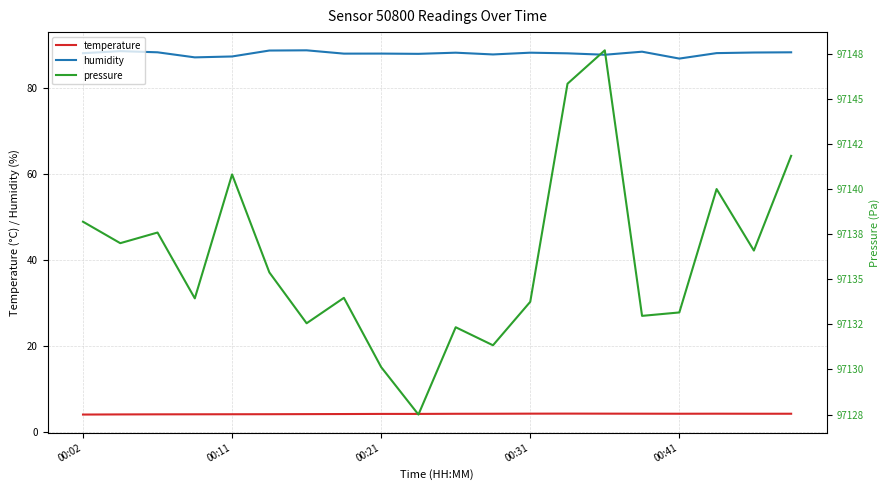

True or false: humidity and temperature intersect in this chart.

False